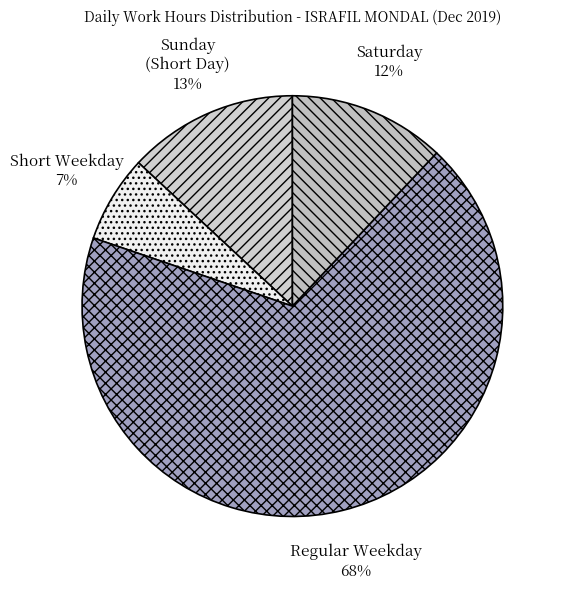

To the nearest percent, what is the difference between the Sunday (Short Day) and Saturday slice percentages?

1%